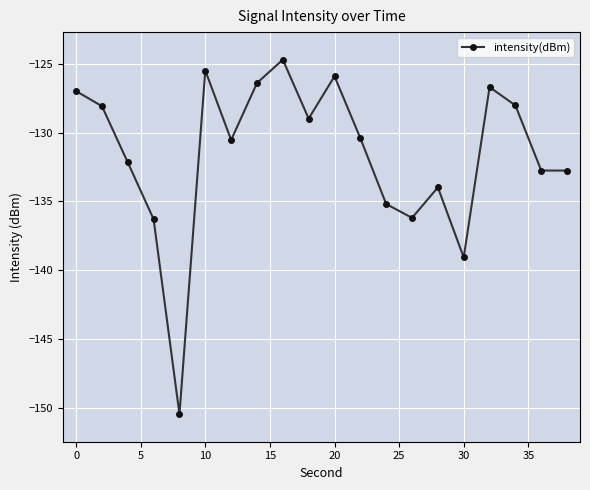

Is this an area chart (filled region under the line)?

No